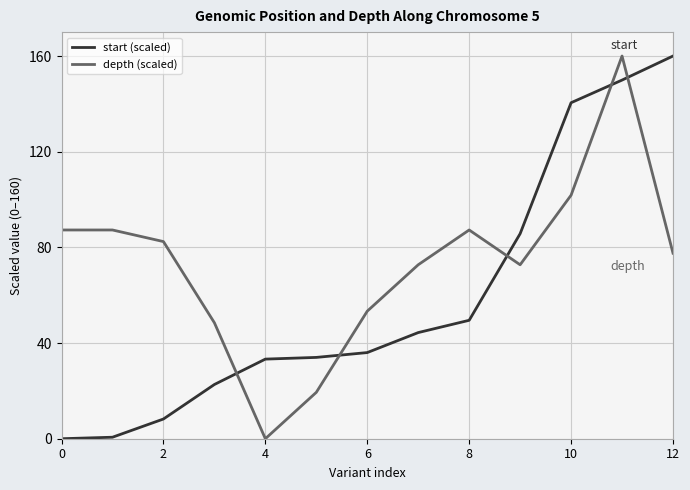

Count the number of categories in the chart.

13